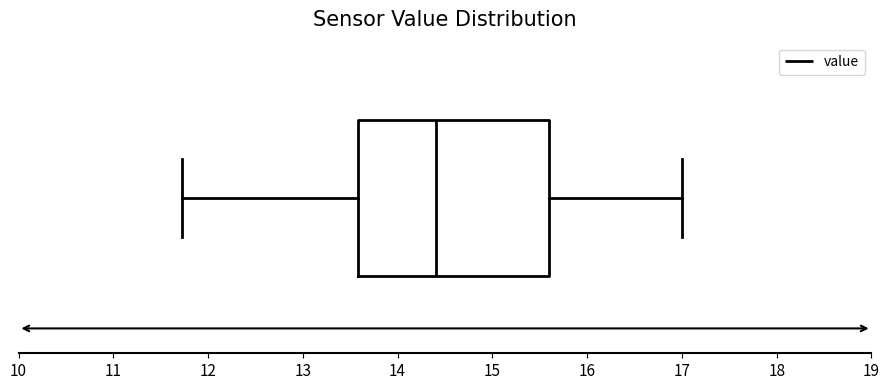

Where does the median line of the box sit on the x-axis? The values are not printed on the chart, so give them approximately, as read against the axis.

14.4